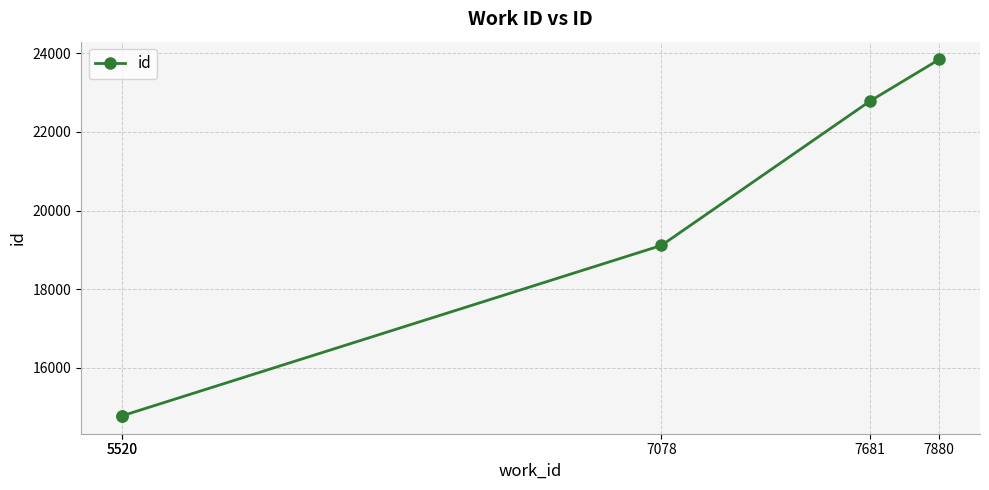

Which category has the highest value across all series?

7880